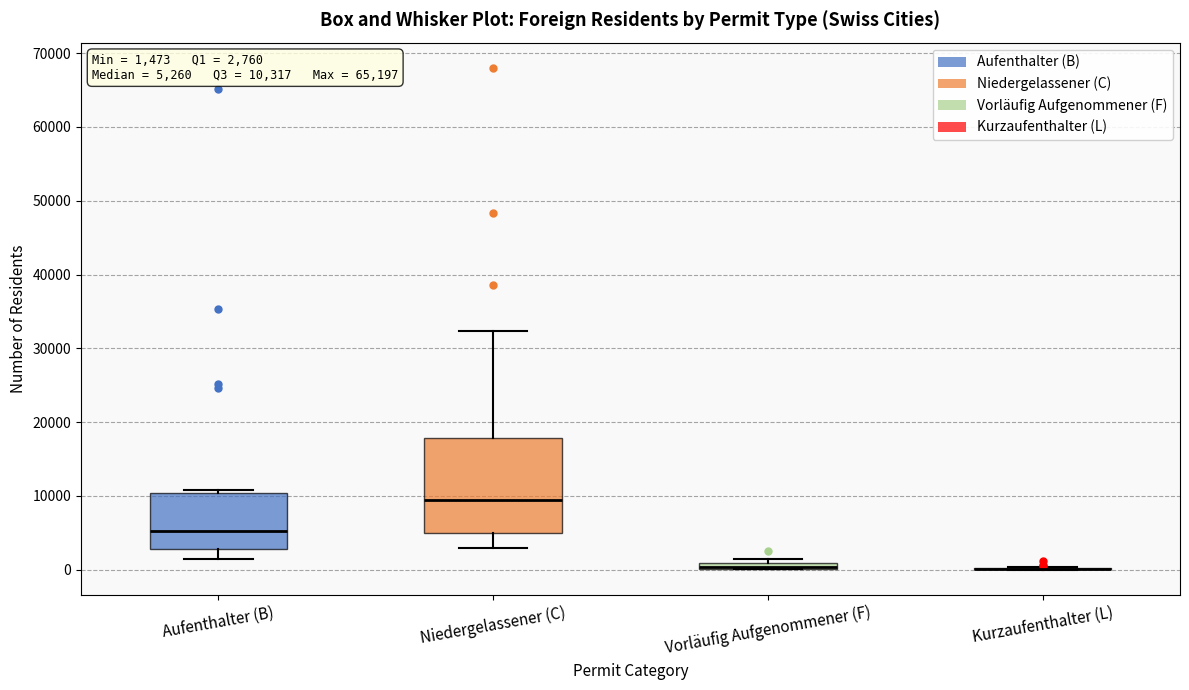

Comparing the boxes themselves (not the whiskers), which one is the tallest?

Niedergelassener (C)